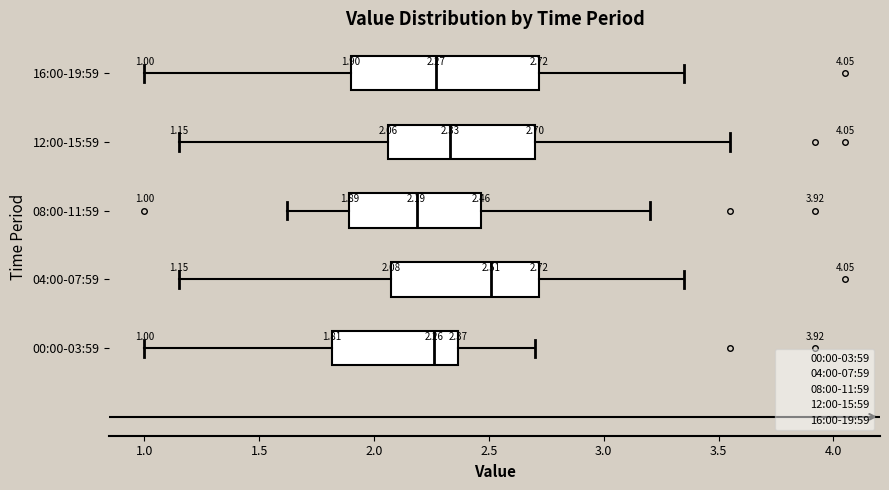

Comparing the boxes themselves (not the whiskers), which one is the widest?

16:00-19:59